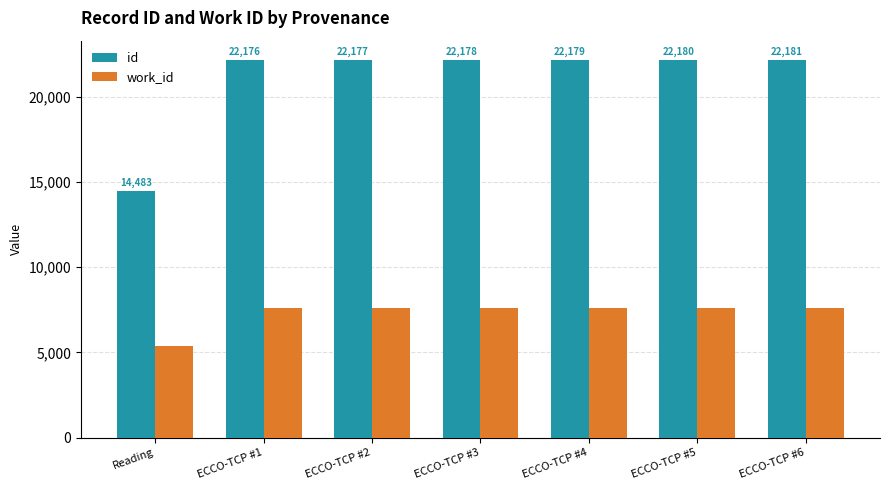

Is it true that work_id equals 7590 at ECCO-TCP #3?

True